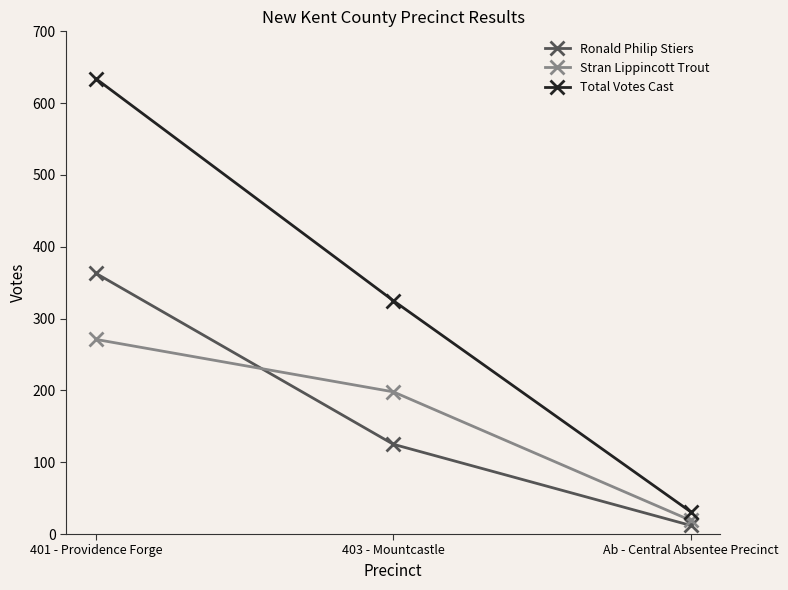

Is it true that Stran Lippincott Trout equals 198 at 403 - Mountcastle?

True